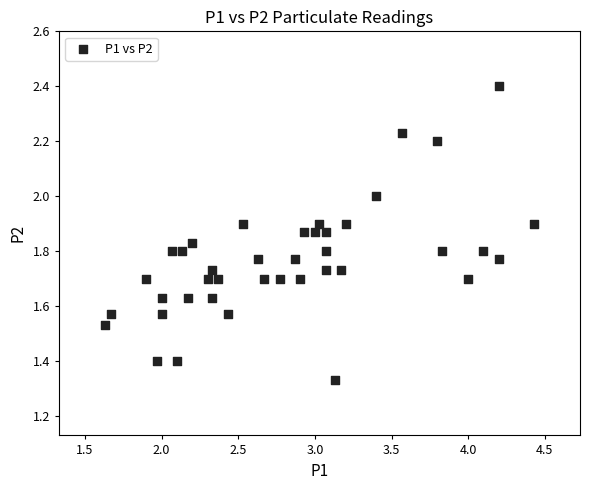

What is the range of X values (max minus min)?

2.8